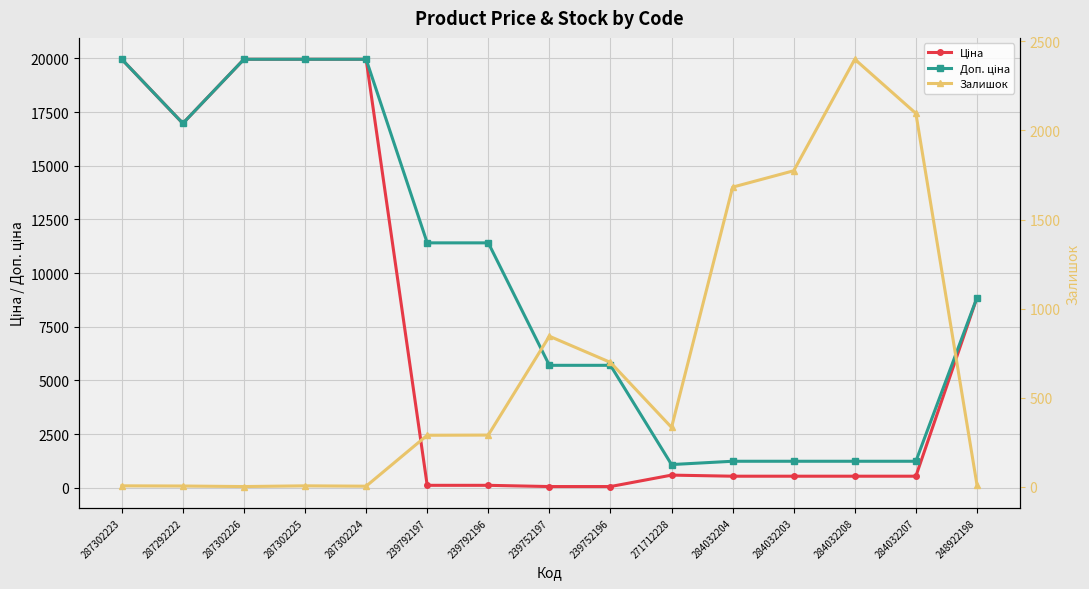

Is the value of Доп. ціна at 239752196 greater than the value of Залишок at 287302225?

Yes